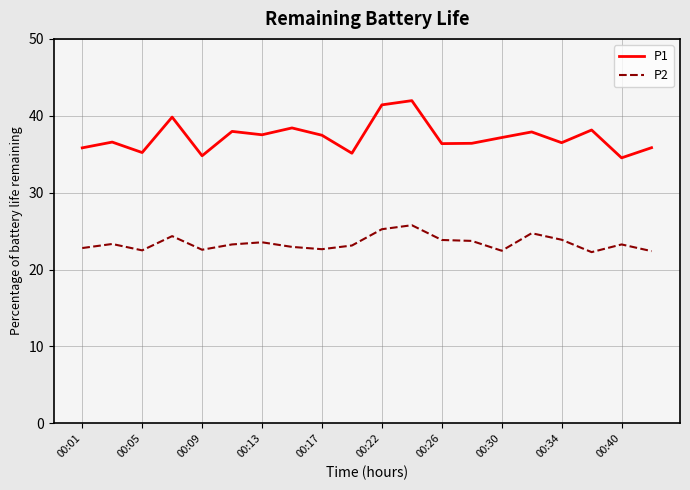

Does the chart have visible grid lines?

Yes